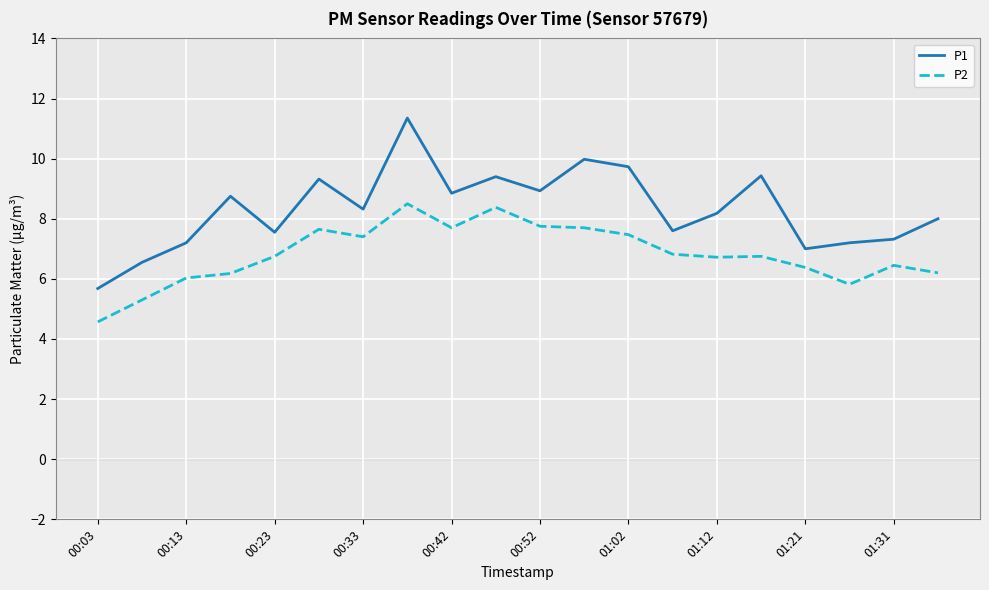

List the series in order of their peak value, lowest first.

P2, P1